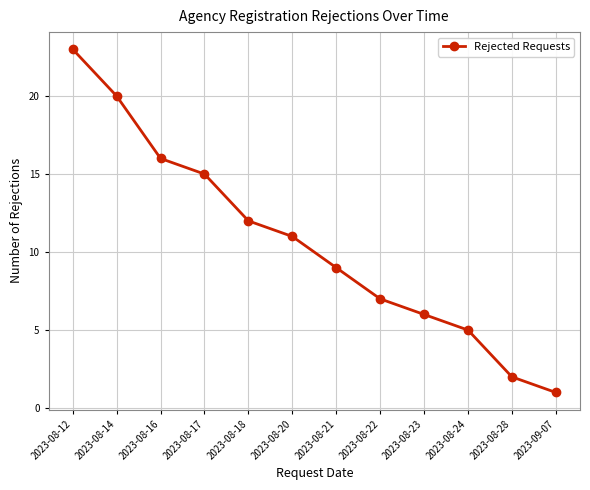

Is it true that the value at 2023-08-23 is 3?

False